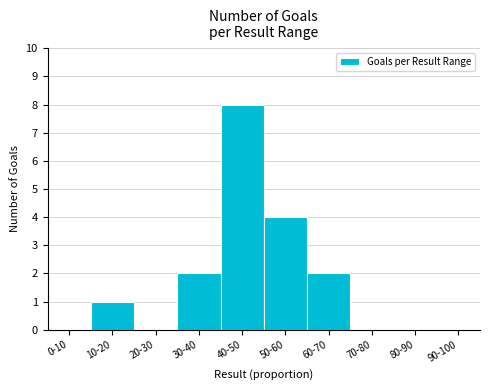

Reading left to right, extract all data points from this chart.

0-10=0	10-20=1	20-30=0	30-40=2	40-50=8	50-60=4	60-70=2	70-80=0	80-90=0	90-100=0